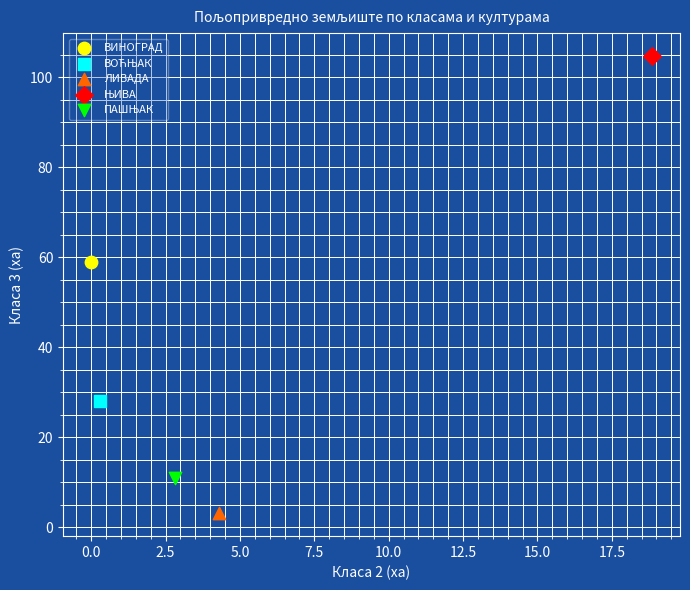

Which series contains the lowest Y value?

ЛИВАДА